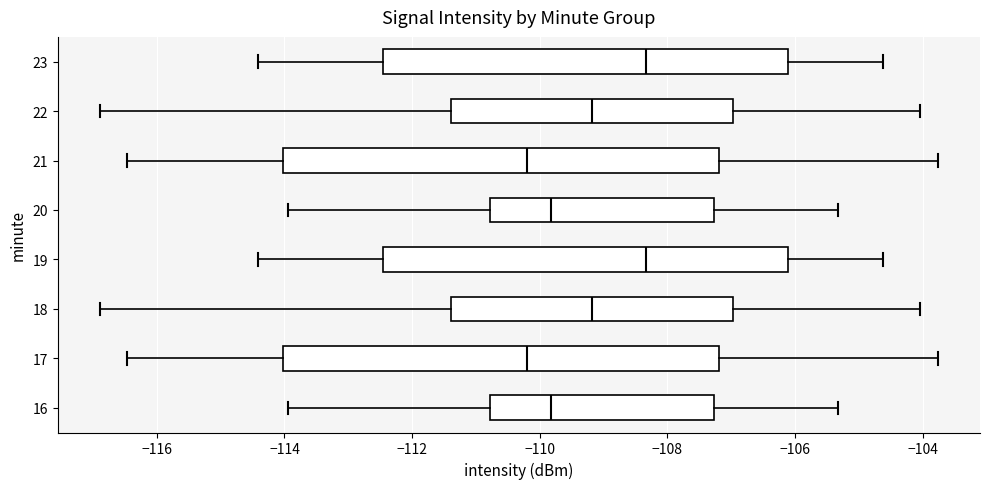

Reading bottom to top, read every box against the x-axis: the position of its median line, the range the box covers, and the ends of its whiskers. The values are not printed on the chart, so give them approximately, as read against the axis.

16: median -109.8, box -110.8 to -107.2, whiskers -114.0 to -105.4
17: median -110.2, box -114.0 to -107.2, whiskers -116.4 to -103.8
18: median -109.2, box -111.4 to -107.0, whiskers -116.8 to -104.0
19: median -108.4, box -112.4 to -106.2, whiskers -114.4 to -104.6
20: median -109.8, box -110.8 to -107.2, whiskers -114.0 to -105.4
21: median -110.2, box -114.0 to -107.2, whiskers -116.4 to -103.8
22: median -109.2, box -111.4 to -107.0, whiskers -116.8 to -104.0
23: median -108.4, box -112.4 to -106.2, whiskers -114.4 to -104.6